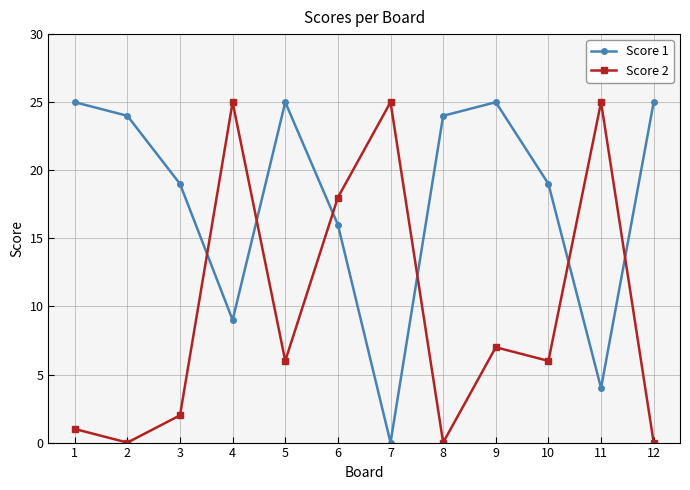

True or false: Score 1 and Score 2 cross at least once.

True